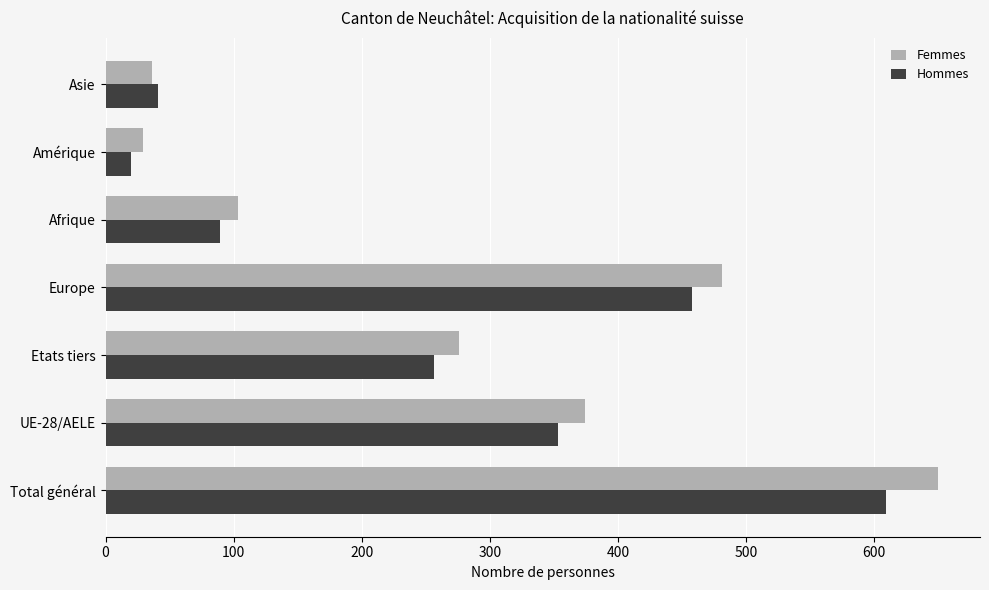

Rank the categories by Hommes value from lowest to highest.

Amérique, Asie, Afrique, Etats tiers, UE-28/AELE, Europe, Total général